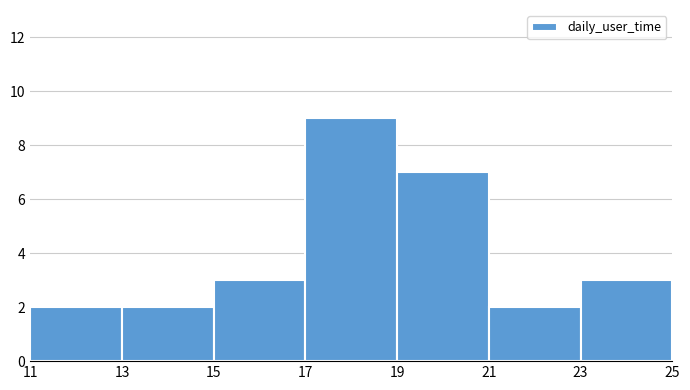

Reading left to right, transcribe this chart: for each bar, give the range it covers on the x-axis and its height. The values are not printed on the chart, so give them approximately, as read against the axis.

11 to 13: 2
13 to 15: 2
15 to 17: 3
17 to 19: 9
19 to 21: 7
21 to 23: 2
23 to 25: 3